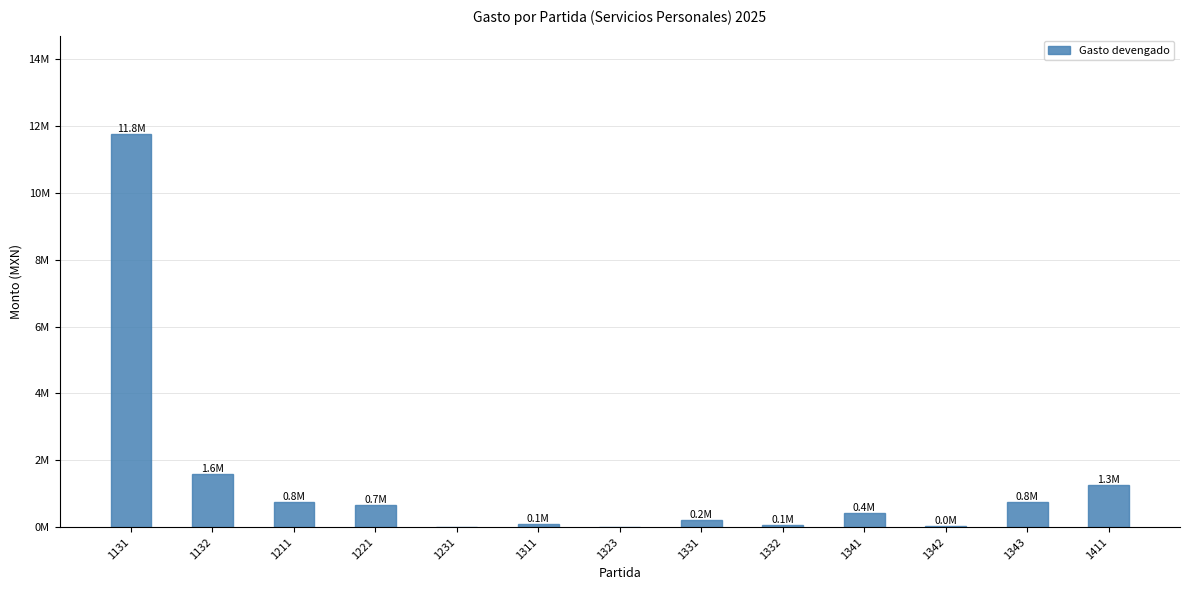

Is it true that the value at 1332 is 64993.0?

True